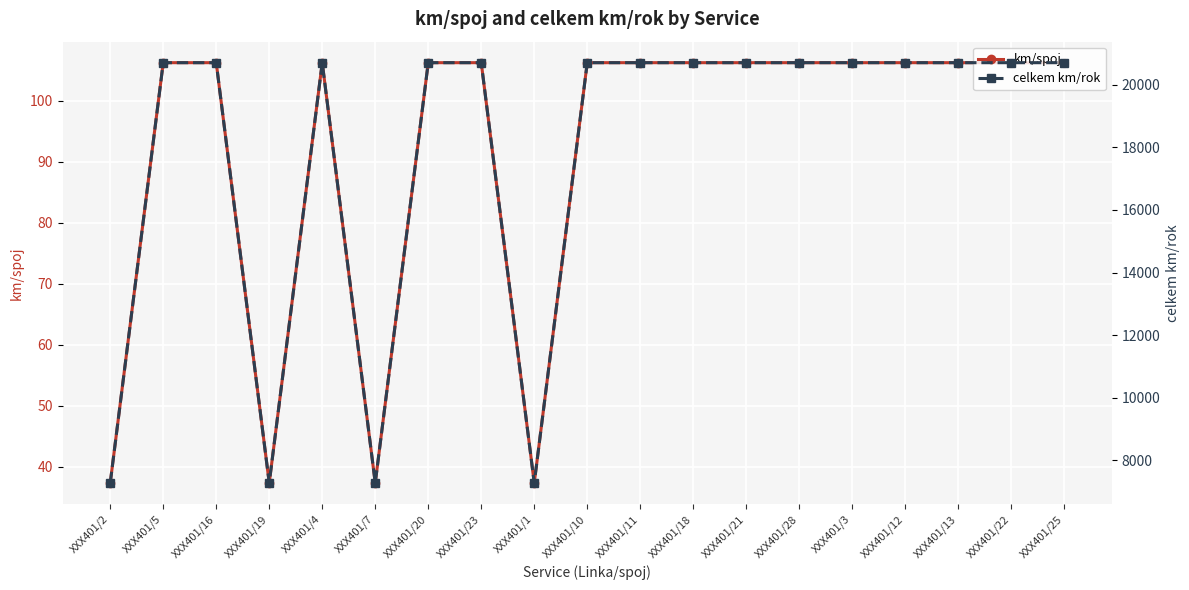

What is the value of the km/spoj point at the 9th from the left?

37.3